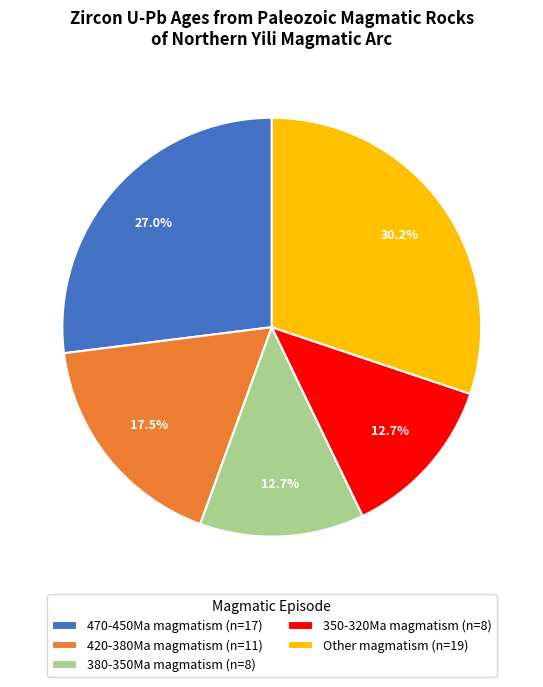

Does 470-450Ma magmatism account for over 50% of the chart?

No